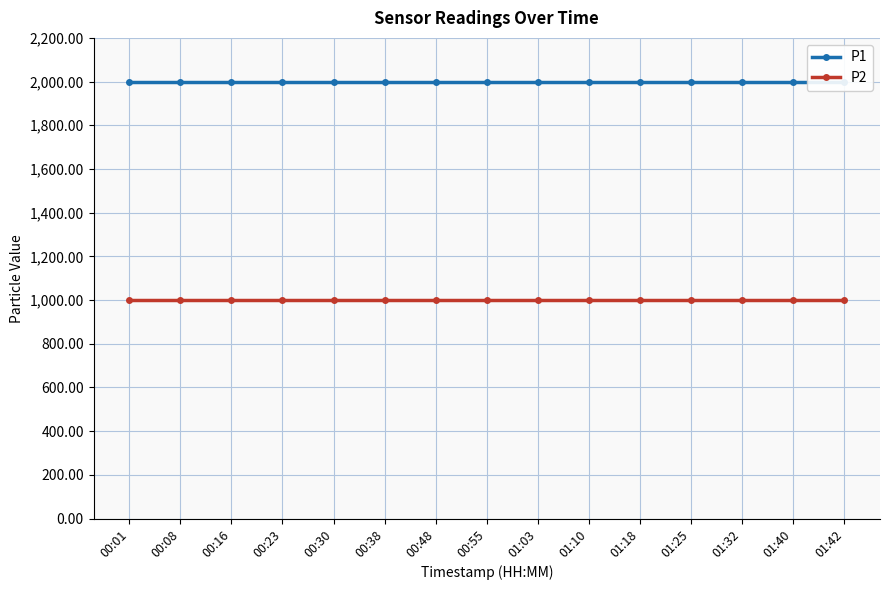

Reading left to right, what are all the values shown in this chart?

P1: 00:01=1999.9	00:08=1999.9	00:16=1999.9	00:23=1999.9	00:30=1999.9	00:38=1999.9	00:48=1999.9	00:55=1999.9	01:03=1999.9	01:10=1999.9	01:18=1999.9	01:25=1999.9	01:32=1999.9	01:40=1999.9	01:42=1999.9
P2: 00:01=999.9	00:08=999.9	00:16=999.9	00:23=999.9	00:30=999.9	00:38=999.9	00:48=999.9	00:55=999.9	01:03=999.9	01:10=999.9	01:18=999.9	01:25=999.9	01:32=999.9	01:40=999.9	01:42=999.9